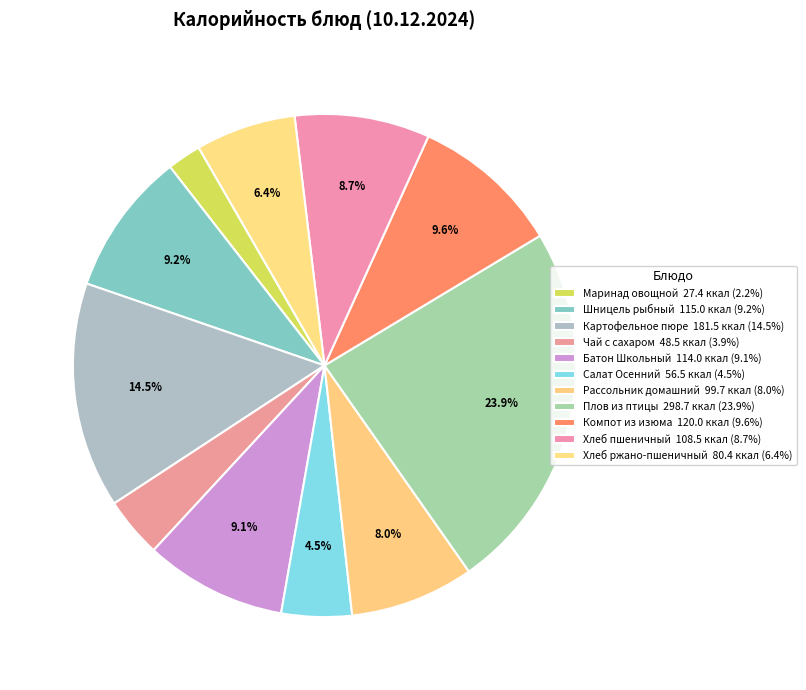

Count the number of slices in the pie.

11